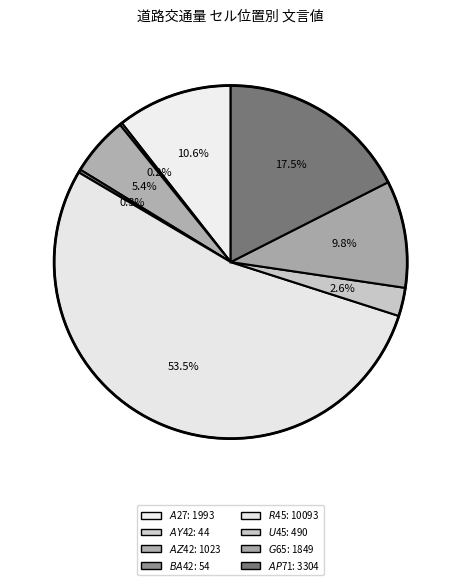

Combined, what portion of the pie is $BA$42 and $U$45?

2.9%